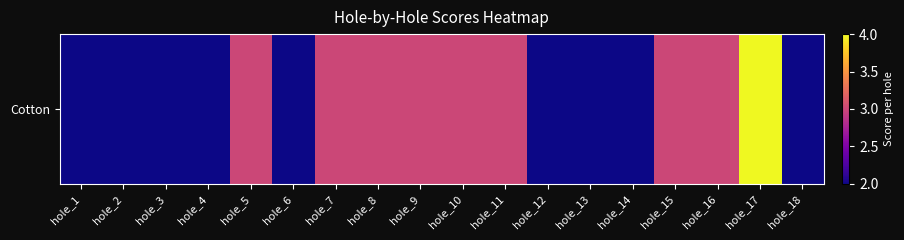

Reading left to right, list all the values displayed in this chart.

hole_1=2	hole_2=2	hole_3=2	hole_4=2	hole_5=3	hole_6=2	hole_7=3	hole_8=3	hole_9=3	hole_10=3	hole_11=3	hole_12=2	hole_13=2	hole_14=2	hole_15=3	hole_16=3	hole_17=4	hole_18=2